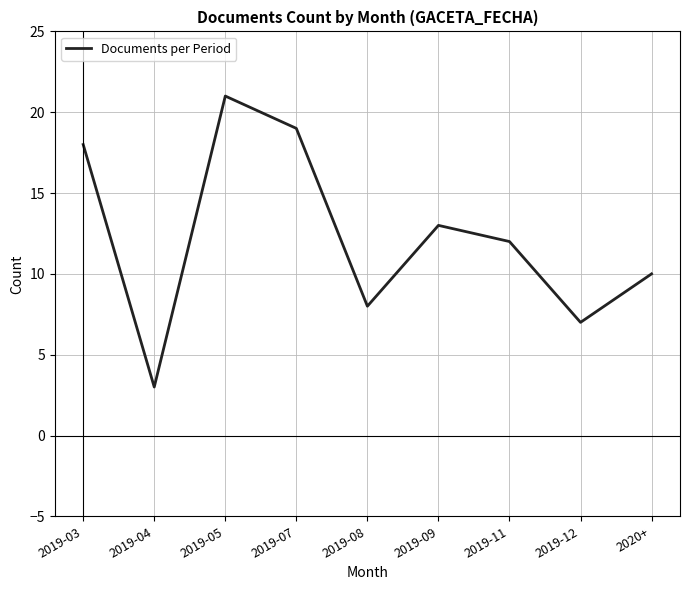

Count the number of data series in this chart.

1